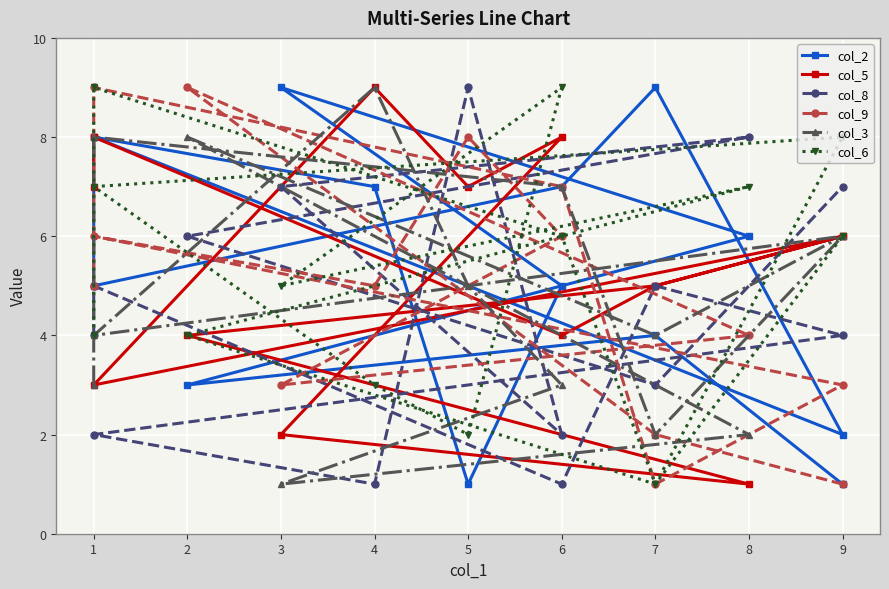

What is the sum of all col_5 values?

75